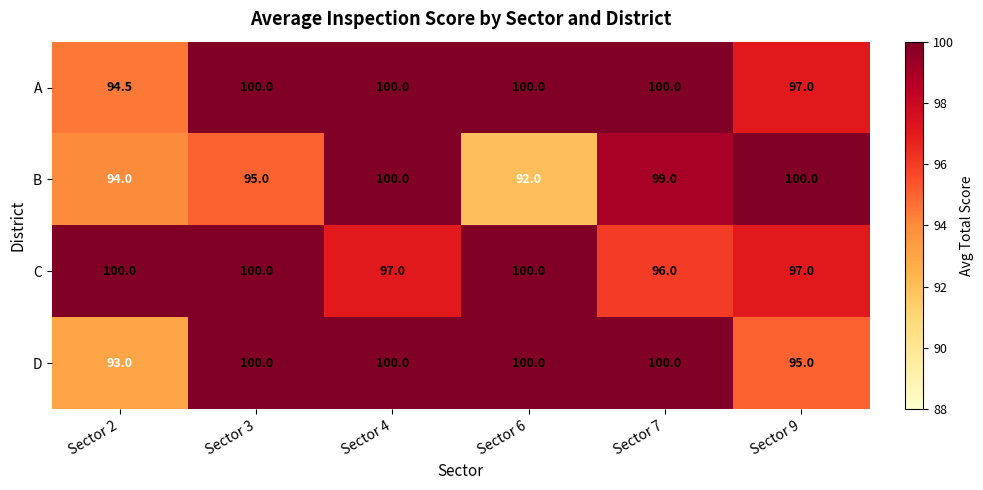

At which label is A closest to 97?

Sector 9